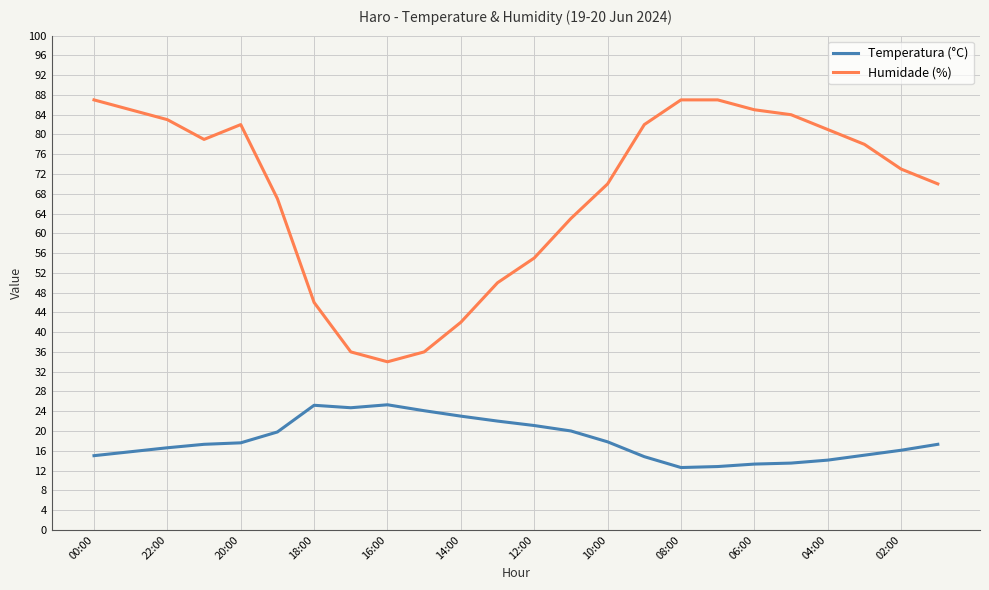

At how many categories does at least one series exceed 80?

10